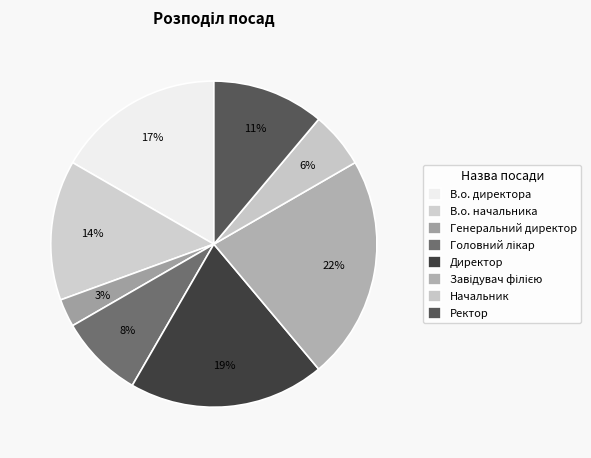

To the nearest percent, what percentage of the pie is Ректор?

11%